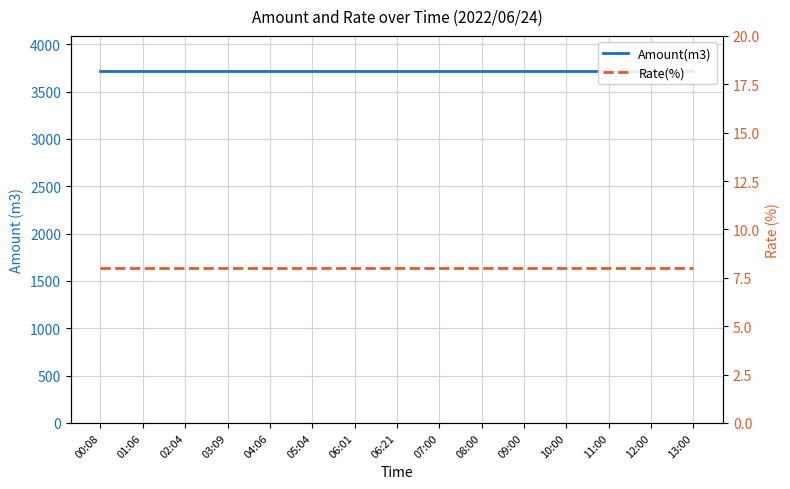

List the series in order of their overall mean, lowest first.

Rate(%), Amount(m3)